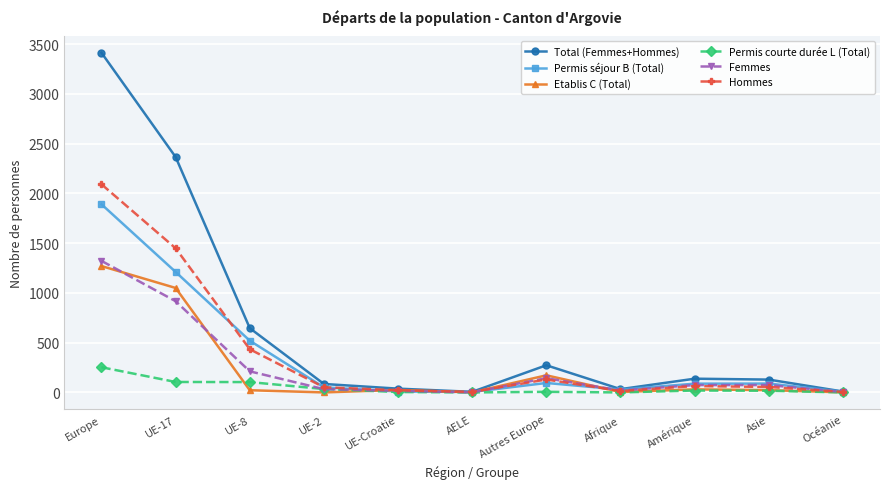

True or false: Etablis C (Total) and Femmes intersect in this chart.

True